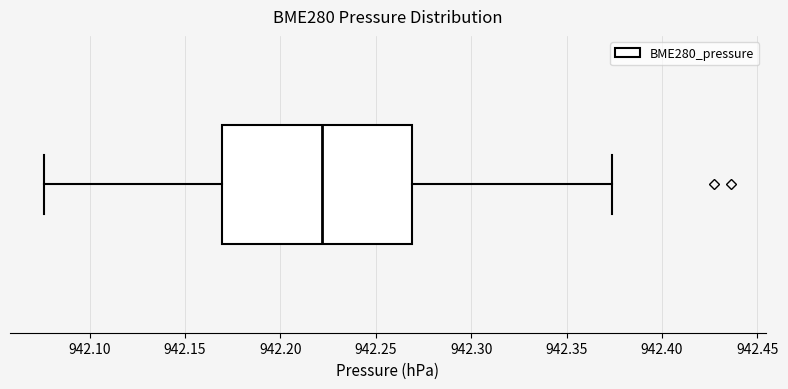

Transcribe this box plot: give where the median line is, the range the box spans, and where the two whiskers end, as read against the x-axis. The values are not printed on the chart, so give them approximately, as read against the axis.

median 942.220, box 942.170 to 942.270, whiskers 942.075 to 942.375